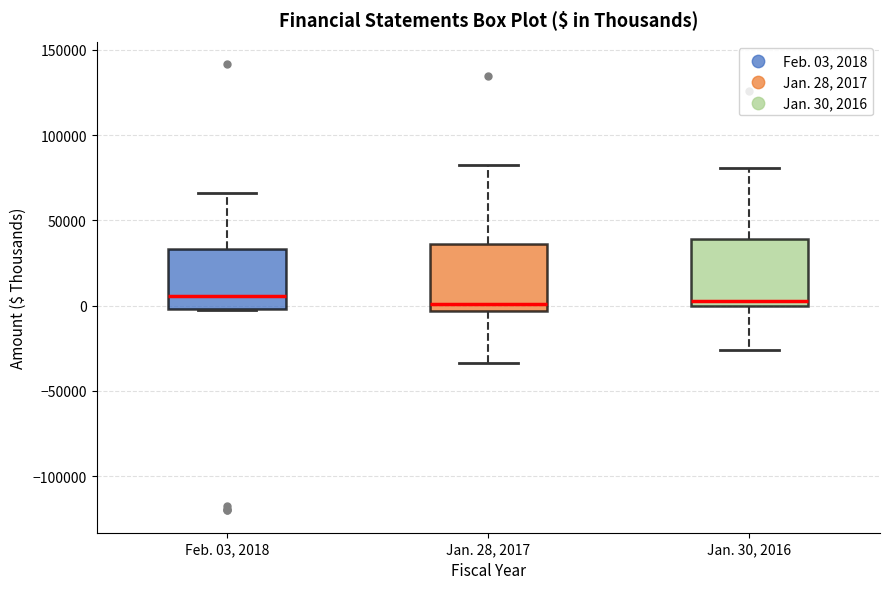

Reading left to right, read every box against the y-axis: the position of its median line, the range the box covers, and the ends of its whiskers. The values are not printed on the chart, so give them approximately, as read against the axis.

Feb. 03, 2018: median 5000, box 0 to 35000, whiskers 0 to 65000
Jan. 28, 2017: median 0, box -5000 to 35000, whiskers -35000 to 85000
Jan. 30, 2016: median 5000, box 0 to 40000, whiskers -25000 to 80000